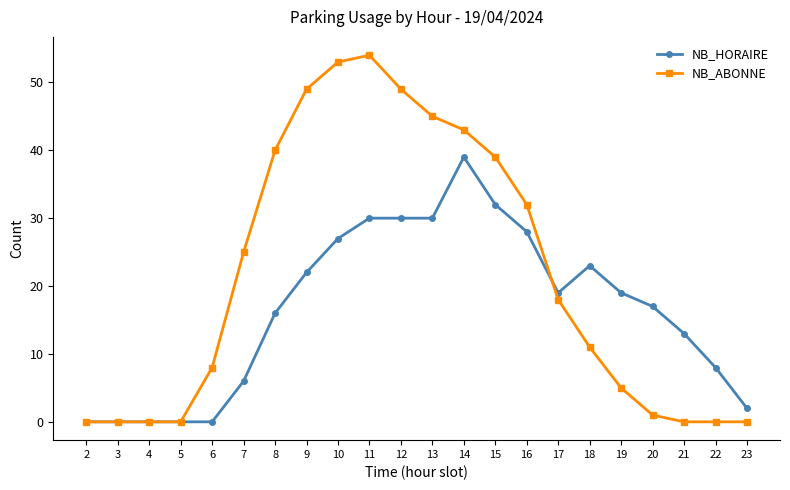

At which label does NB_HORAIRE reach its peak?

14